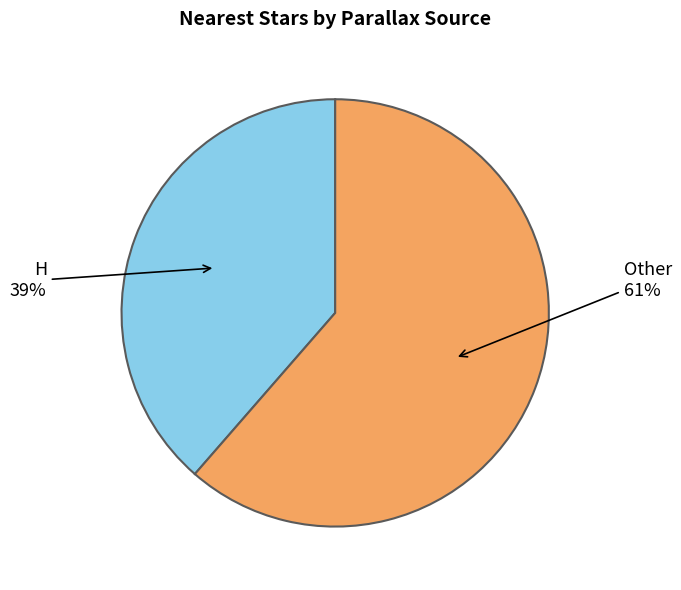

Is the sum of H and Other greater than half?

Yes